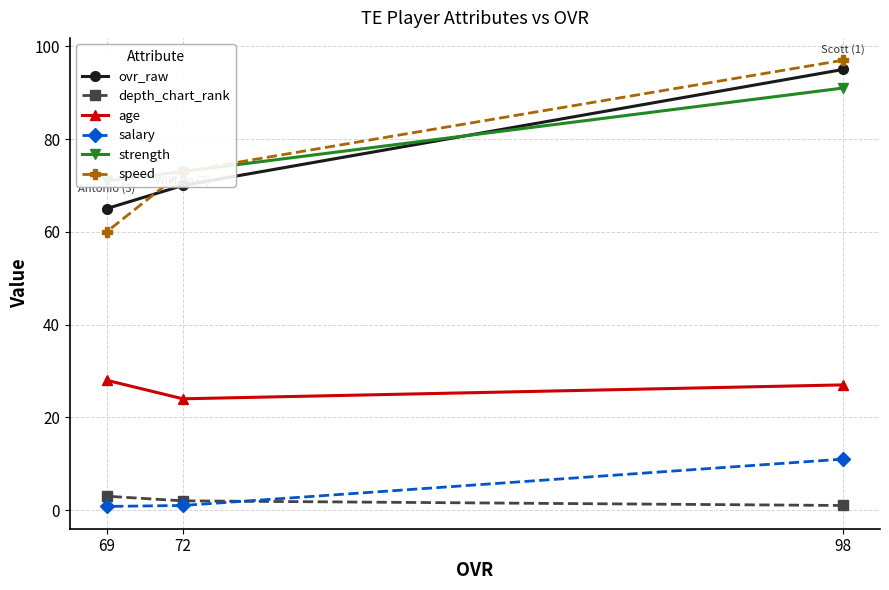

What is the sum of the strength values at 69 and 98?

162.0